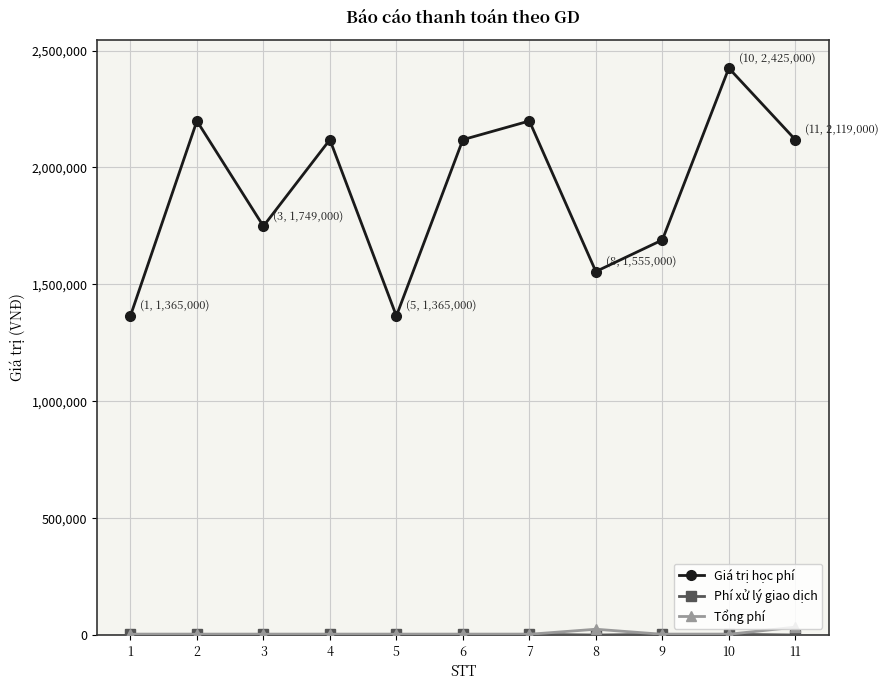

True or false: Tổng phí and Giá trị học phí cross at least once.

False